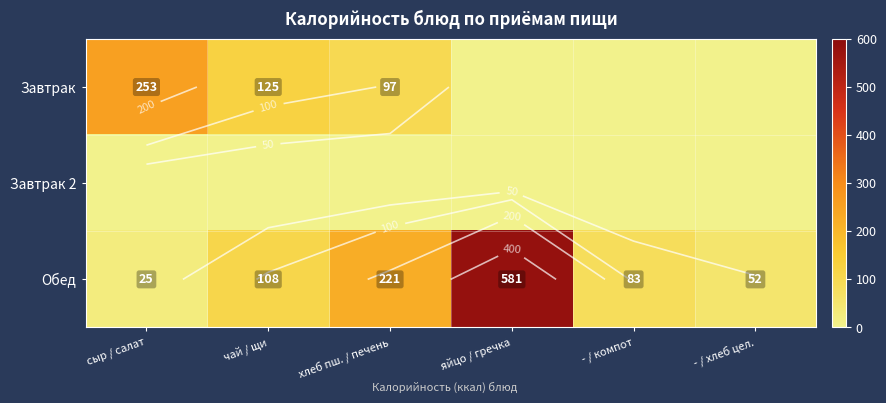

What is the spread (max minus min) of values at хлеб пш. / печень?

220.7